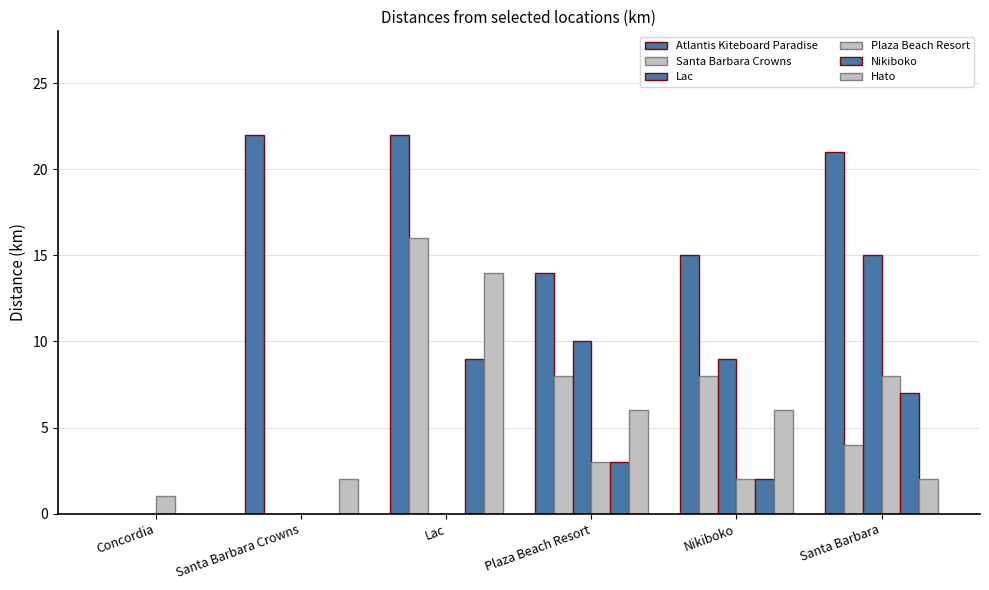

How many values in Atlantis Kiteboard Paradise are above zero?

5